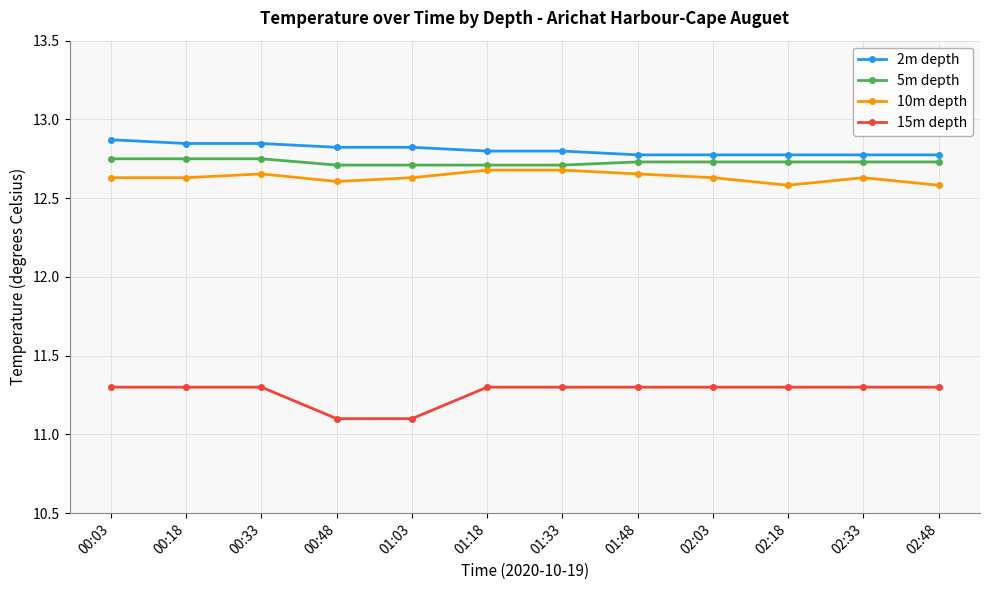

How many 2m depth values are between 12 and 13?

12